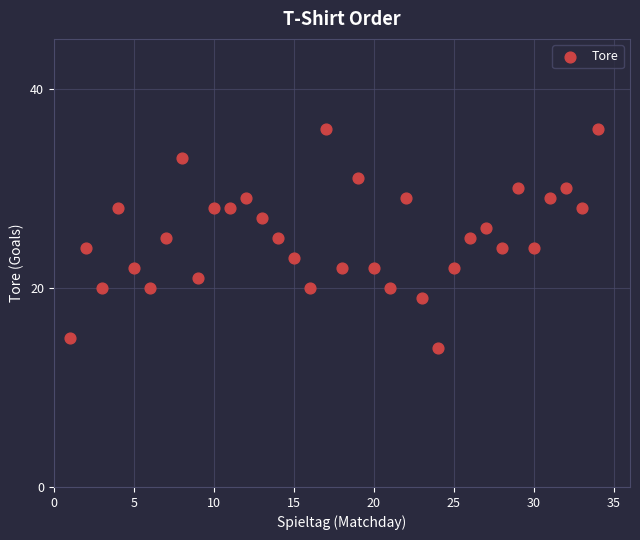

What is the range of Y values (max minus min)?

22